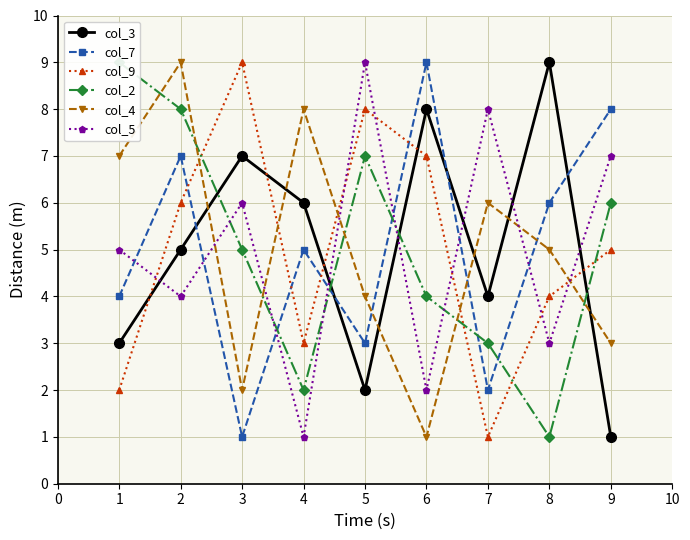

How many data points in col_3 are less than 5?

4